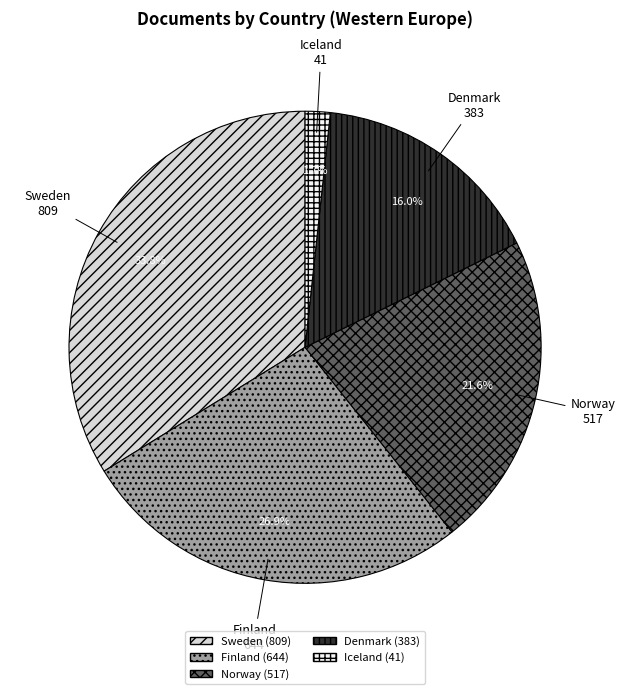

How many segments does this pie chart have?

5